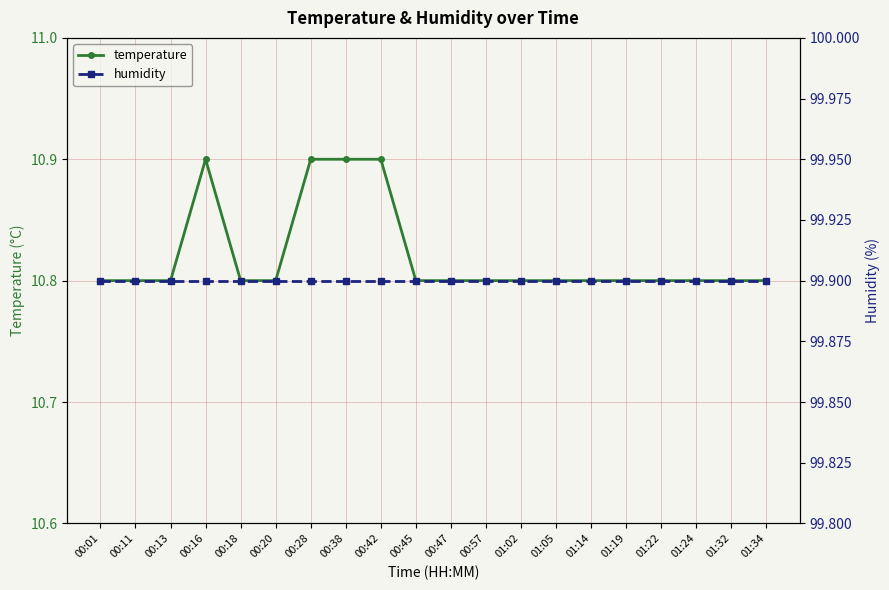

At which category is the sum across all series the highest?

00:16